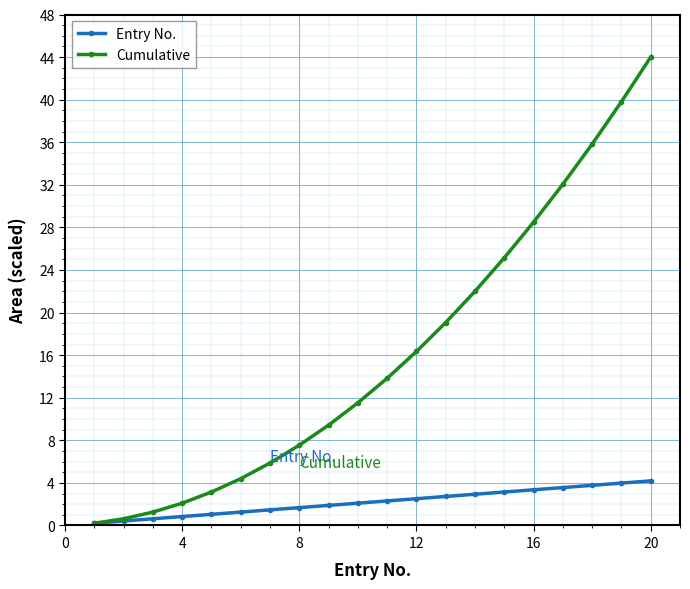

Which series has the largest total across all categories?

Cumulative